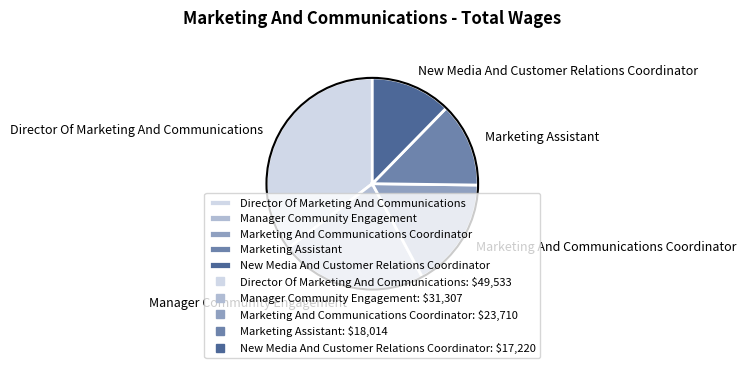

What is the ratio of the value at Marketing Assistant to the value at Director Of Marketing And Communications?

0.4